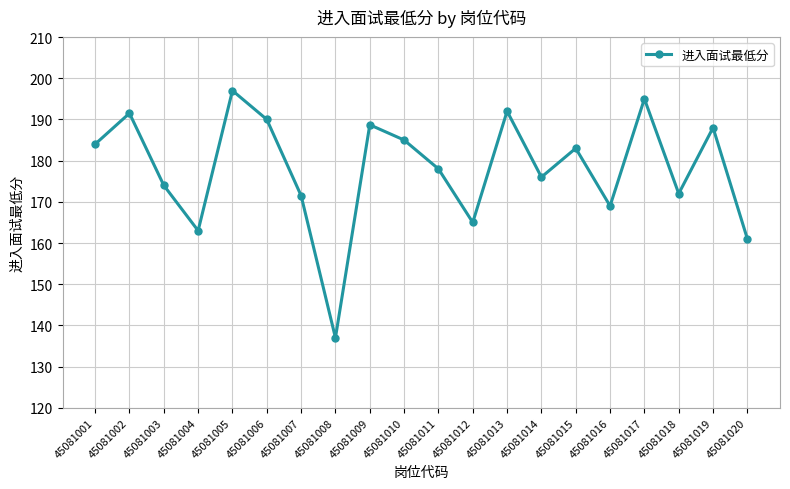

How many distinct data groups are displayed?

1